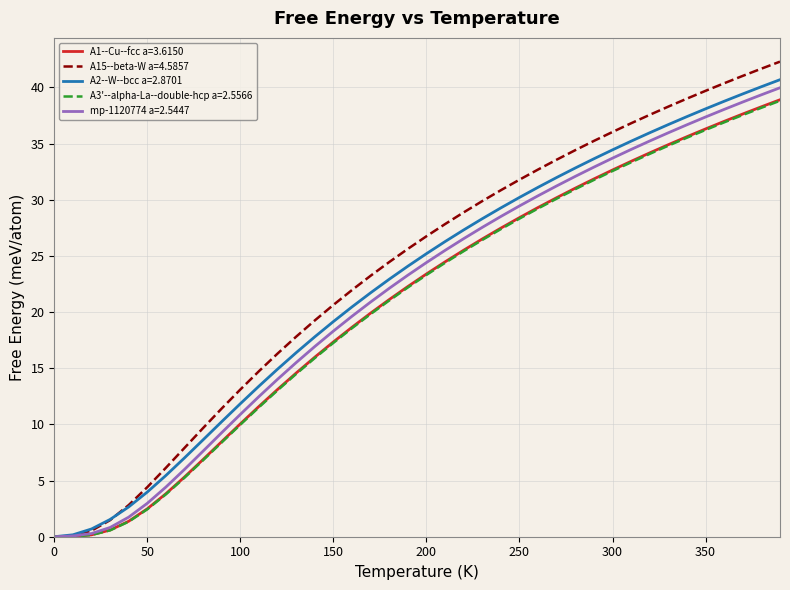

Which series has the largest range (max minus min)?

A15--beta-W a=4.5857